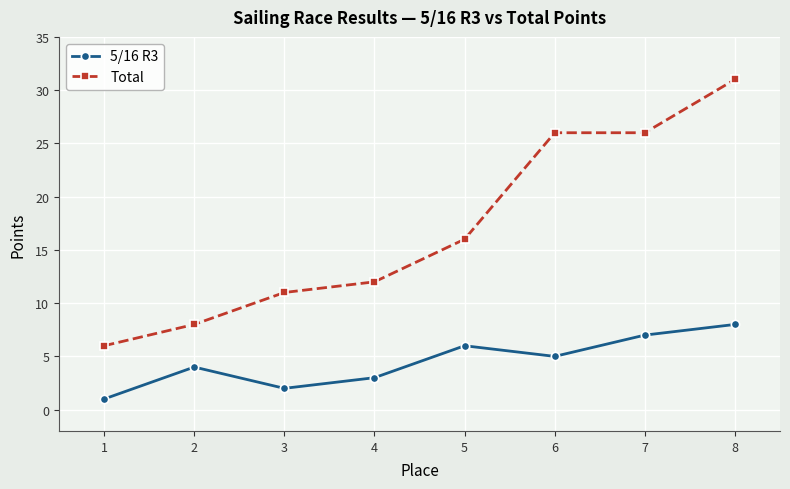

What are all the series names shown in the legend?

5/16 R3, Total